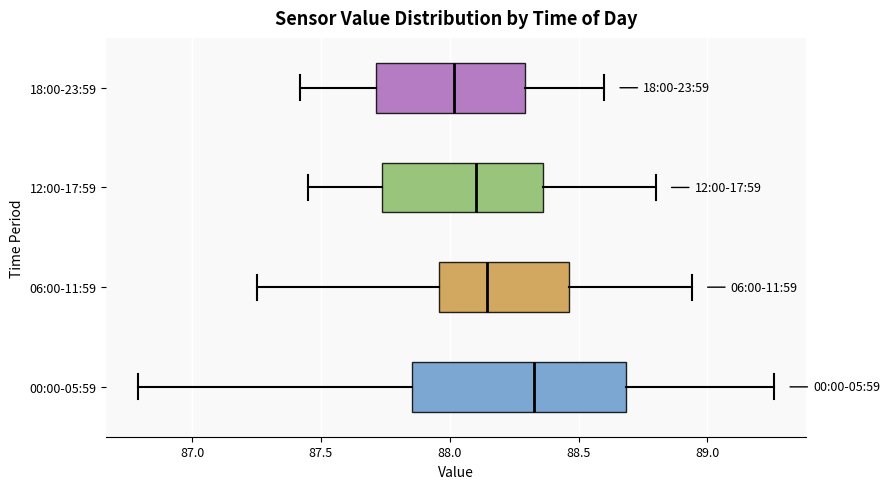

Reading bottom to top, read every box against the x-axis: the position of its median line, the range the box covers, and the ends of its whiskers. The values are not printed on the chart, so give them approximately, as read against the axis.

00:00-05:59: median 88.35, box 87.85 to 88.70, whiskers 86.80 to 89.25
06:00-11:59: median 88.15, box 87.95 to 88.45, whiskers 87.25 to 88.95
12:00-17:59: median 88.10, box 87.75 to 88.35, whiskers 87.45 to 88.80
18:00-23:59: median 88.00, box 87.70 to 88.30, whiskers 87.40 to 88.60